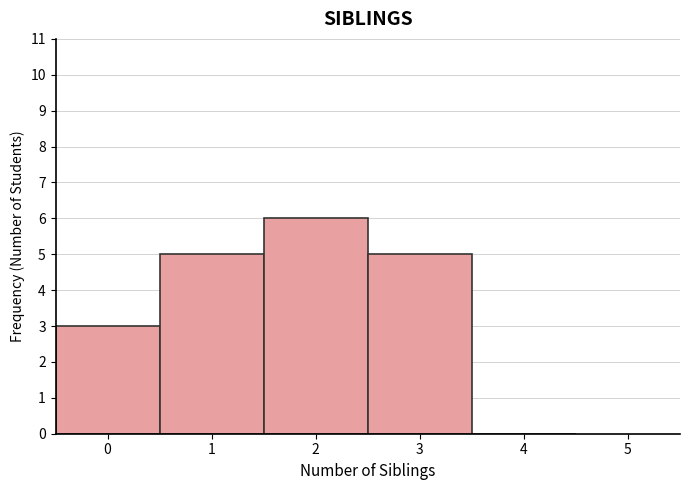

What is the height of the bar covering -0.5 to 0.5 on the x-axis? The values are not printed on the chart, so give them approximately, as read against the axis.

3